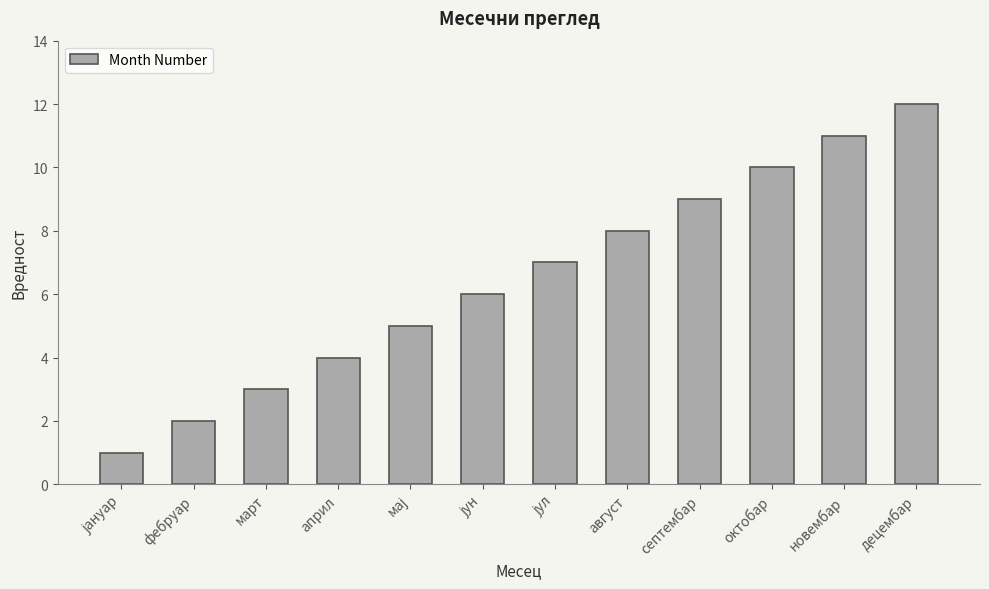

What is the label of the 11th bar from the right?

фебруар